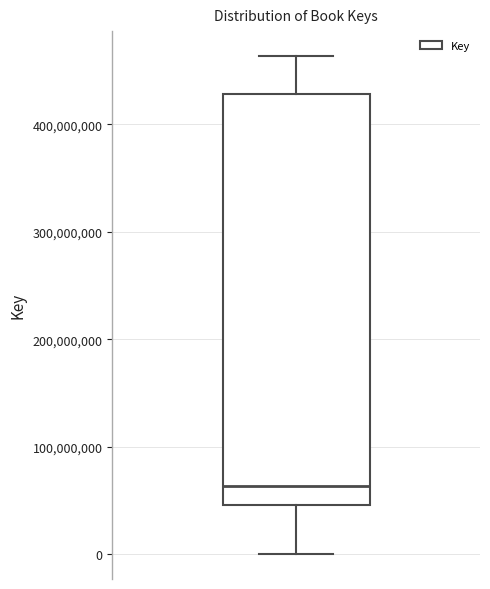

Read this box plot against the y-axis: the position of the median line, the range covered by the box, and the ends of both whiskers. The values are not printed on the chart, so give them approximately, as read against the axis.

median 60000000, box 50000000 to 430000000, whiskers 0 to 460000000